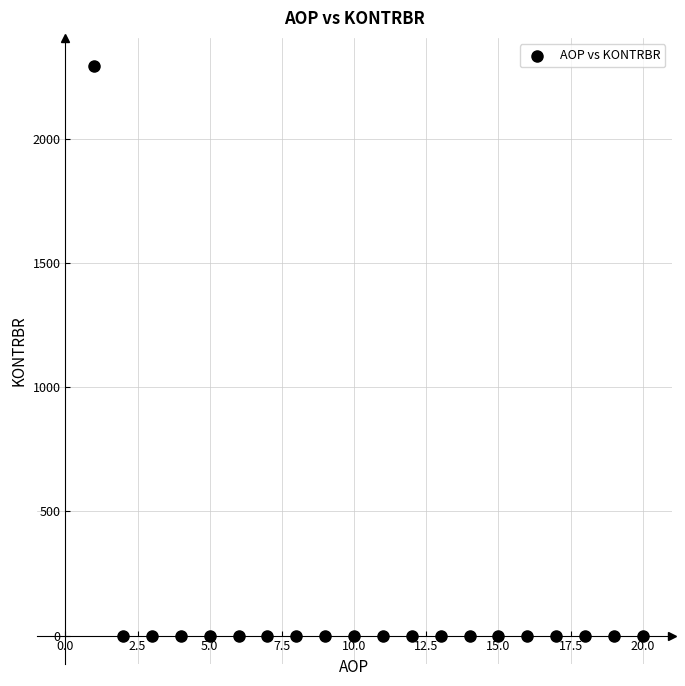

What is the range of Y values (max minus min)?

2293.0